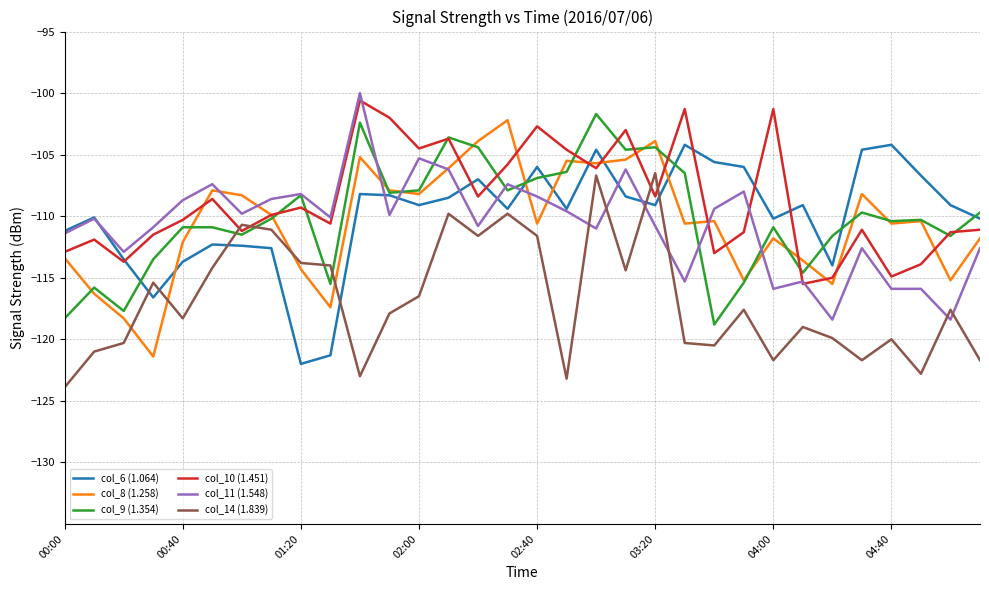

What is the difference between the maximum and second lowest values in the col_9 (1.354) series?

16.6